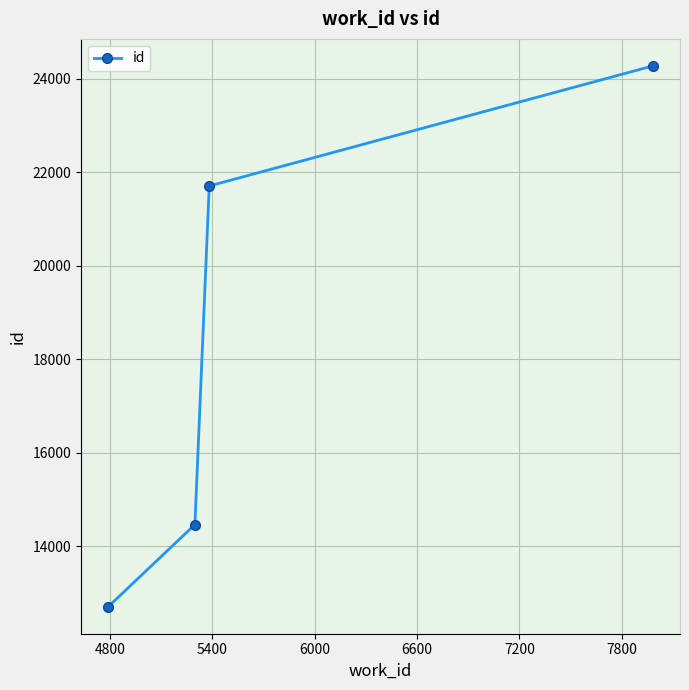

What is the minimum value shown in the chart?

12712